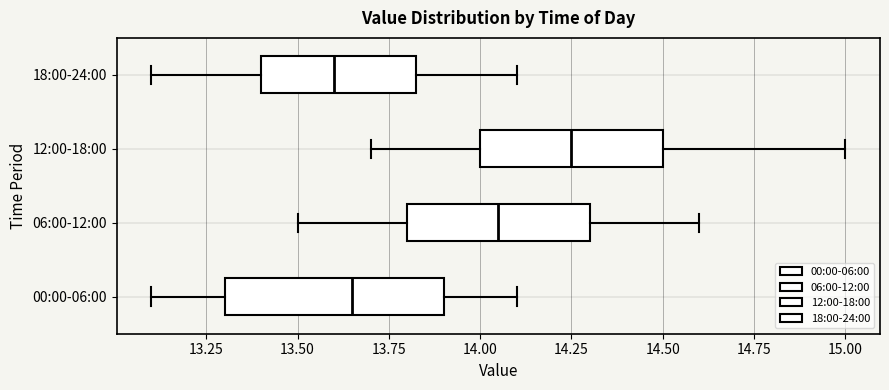

Comparing the boxes themselves (not the whiskers), which one is the widest?

00:00-06:00